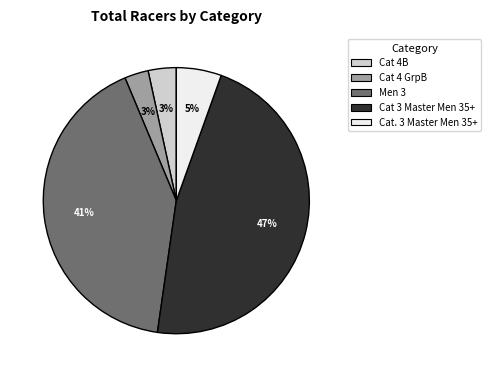

Count the number of slices in the pie.

5